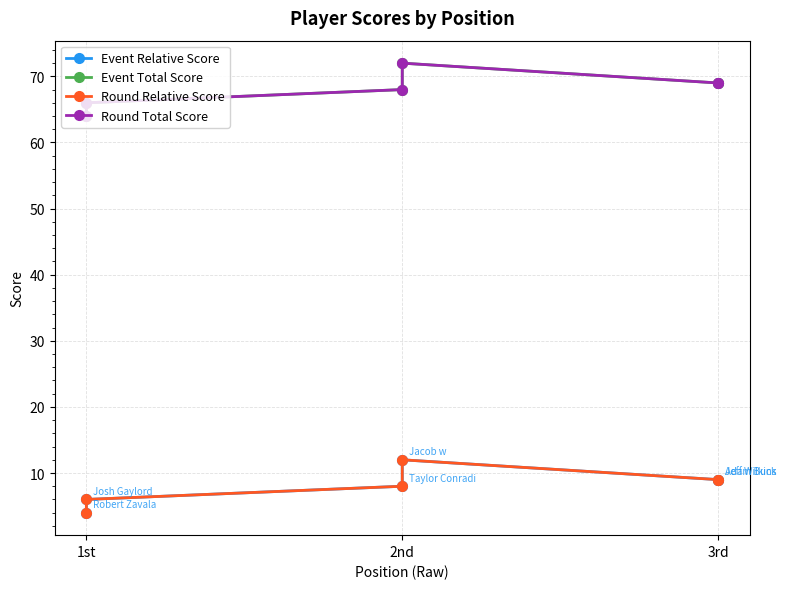

True or false: Event Relative Score and Round Total Score intersect in this chart.

False